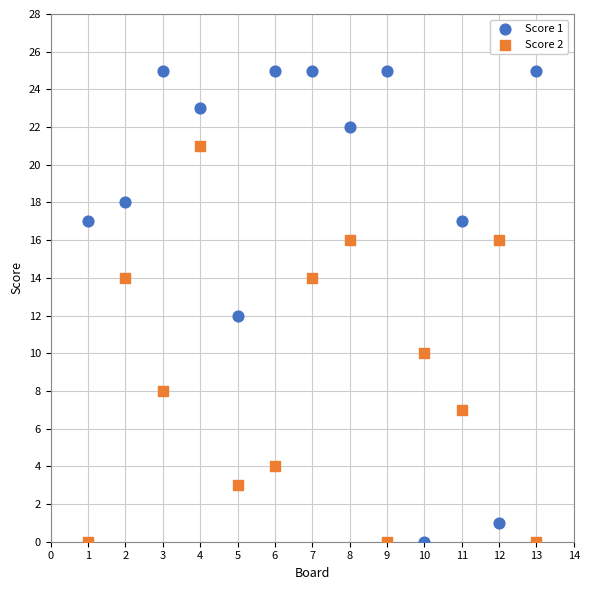

Which series has the widest spread of Y values?

Score 1